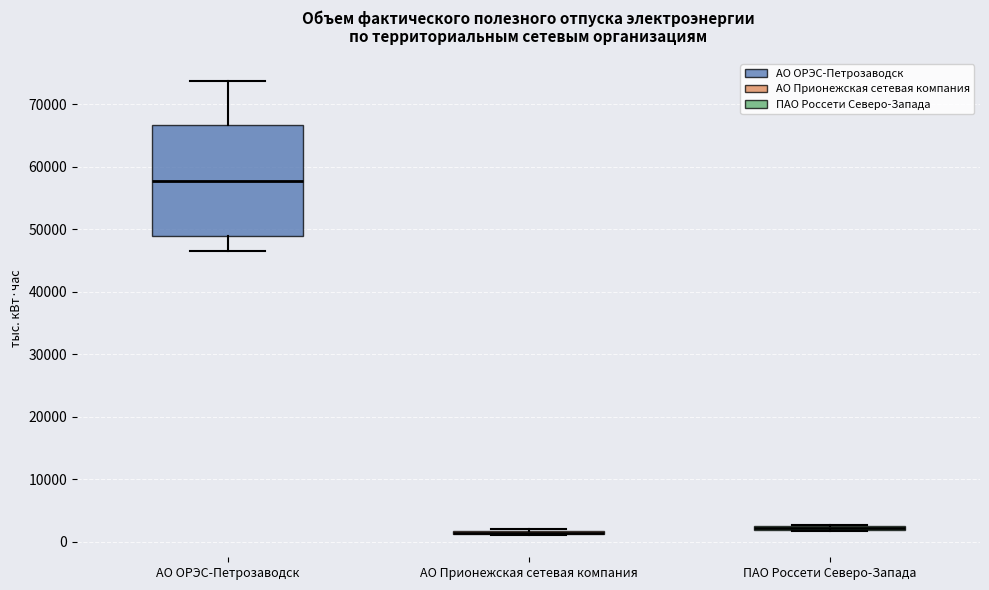

Where is the upper edge of the box for ПАО Россети Северо-Запада on the y-axis? The values are not printed on the chart, so give them approximately, as read against the axis.

3000